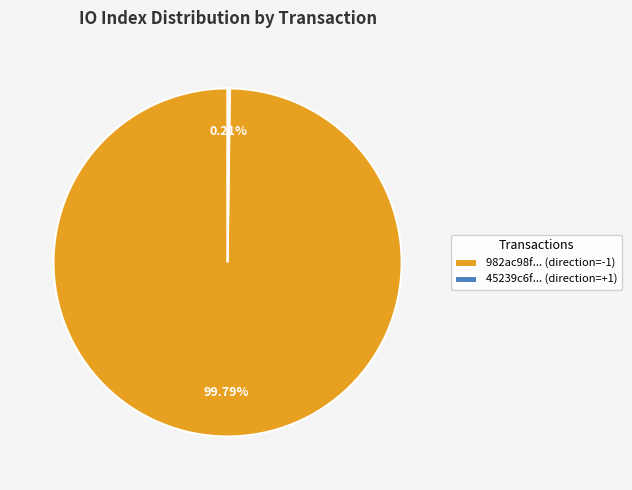

Is there any slice that represents more than half of the pie?

Yes